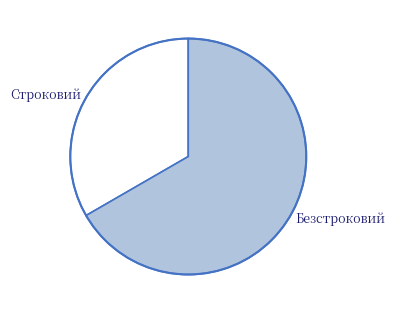

How many segments does this pie chart have?

2